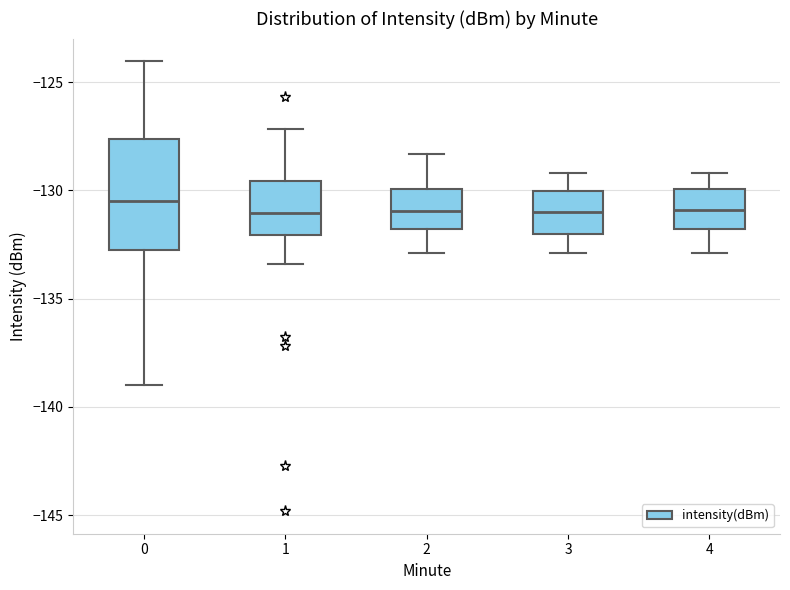

Where does the median line of the box at x = 3 sit on the y-axis? The values are not printed on the chart, so give them approximately, as read against the axis.

-131.0